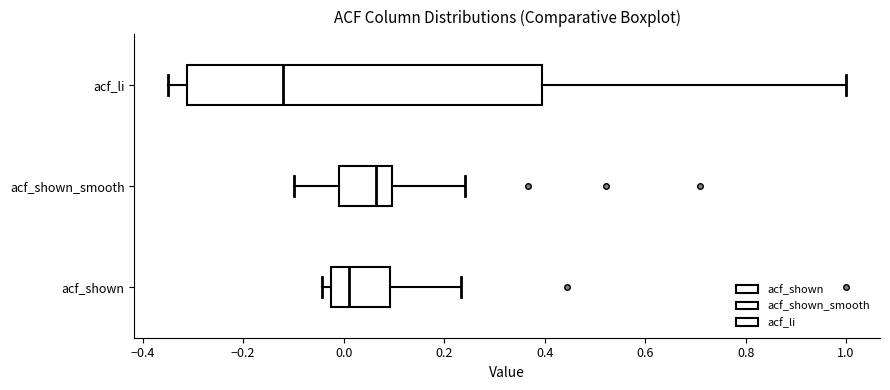

Reading bottom to top, read every box against the x-axis: the position of its median line, the range the box covers, and the ends of its whiskers. The values are not printed on the chart, so give them approximately, as read against the axis.

acf_shown: median 0.02, box -0.02 to 0.10, whiskers -0.04 to 0.24
acf_shown_smooth: median 0.06, box 0.00 to 0.10, whiskers -0.10 to 0.24
acf_li: median -0.12, box -0.32 to 0.40, whiskers -0.34 to 1.00